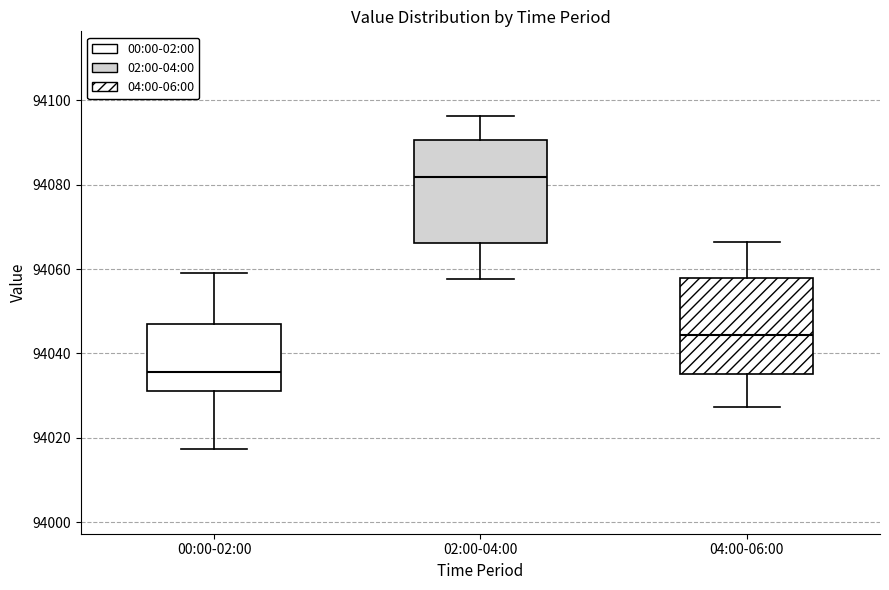

Which box's median line is the highest?

02:00-04:00